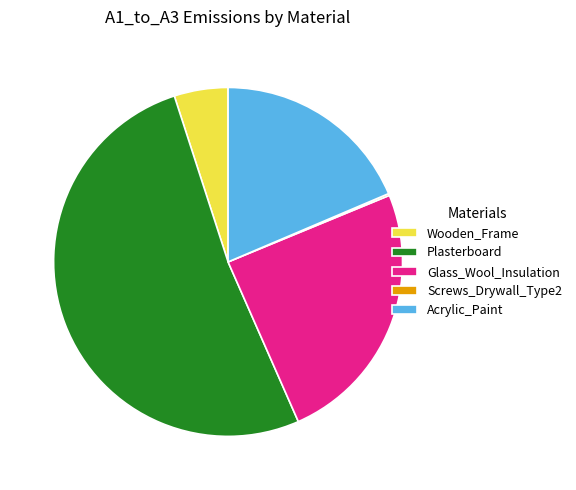

Combined, do Plasterboard and Glass_Wool_Insulation account for over 50%?

Yes